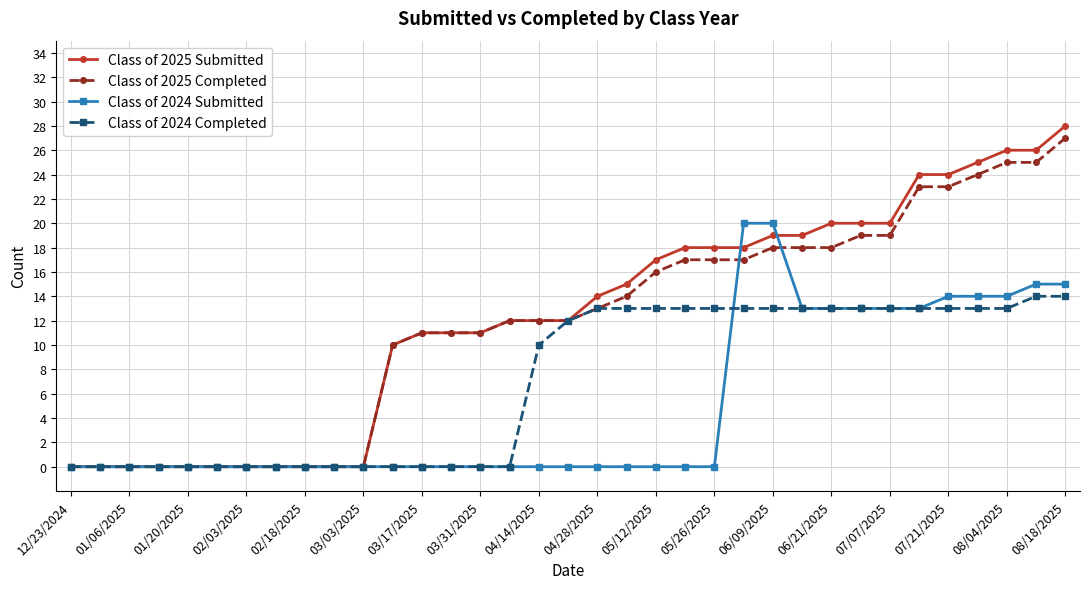

Does the chart have visible grid lines?

Yes